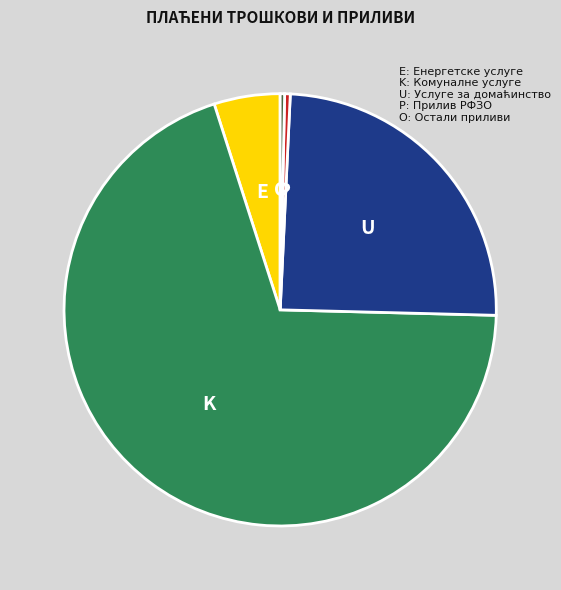

Is there any slice that represents more than half of the pie?

Yes